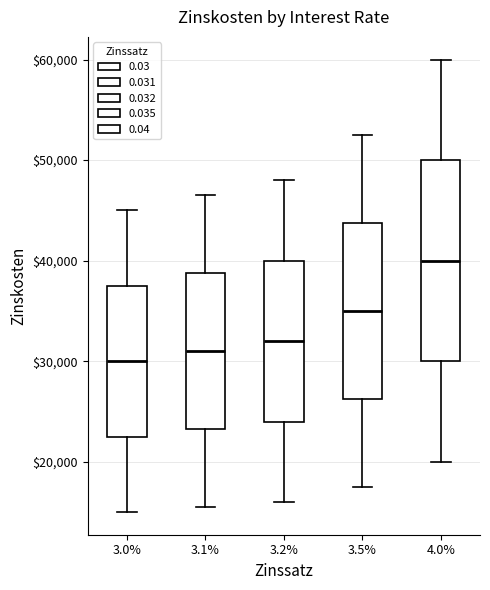

Which box's median line is the highest?

4.0%